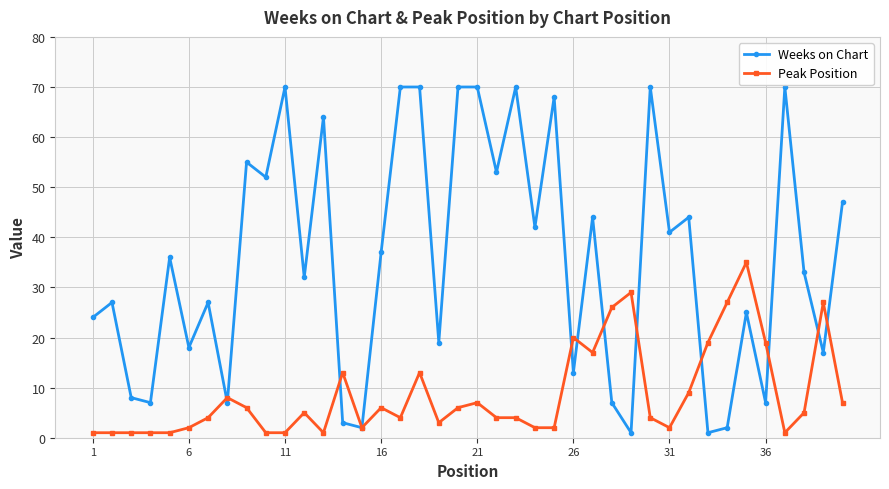

How many interior local valleys does the Weeks on Chart series have?

15